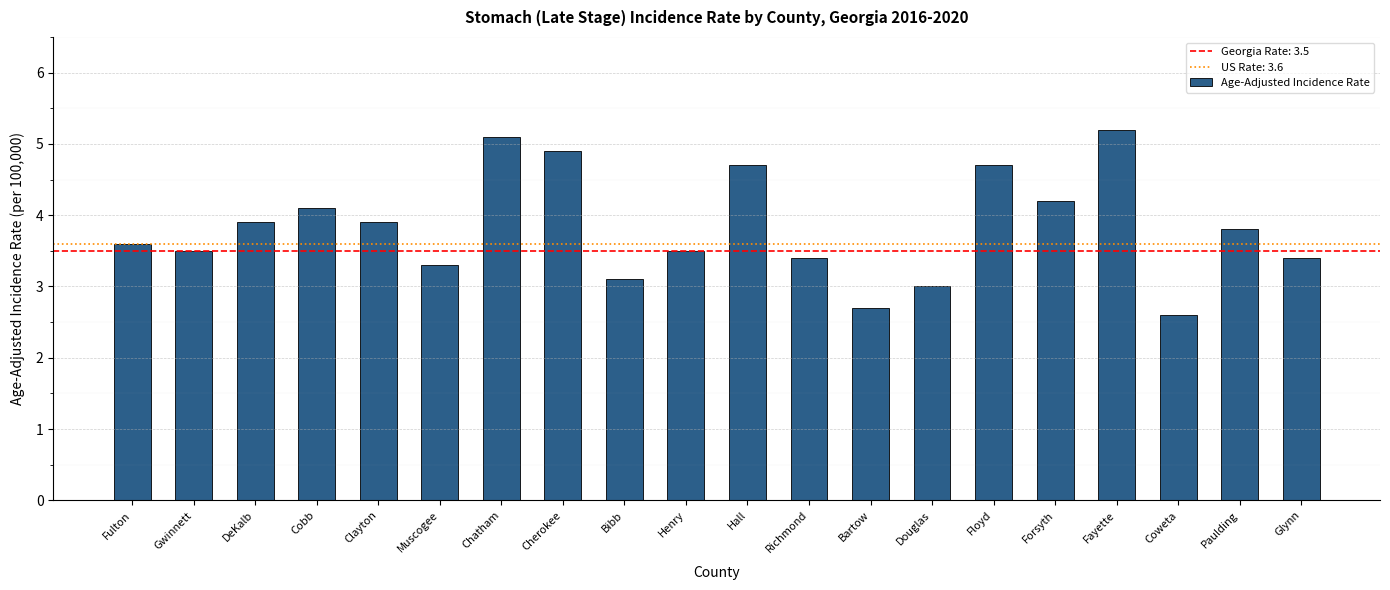

Which label corresponds to the largest value in the chart?

Fayette